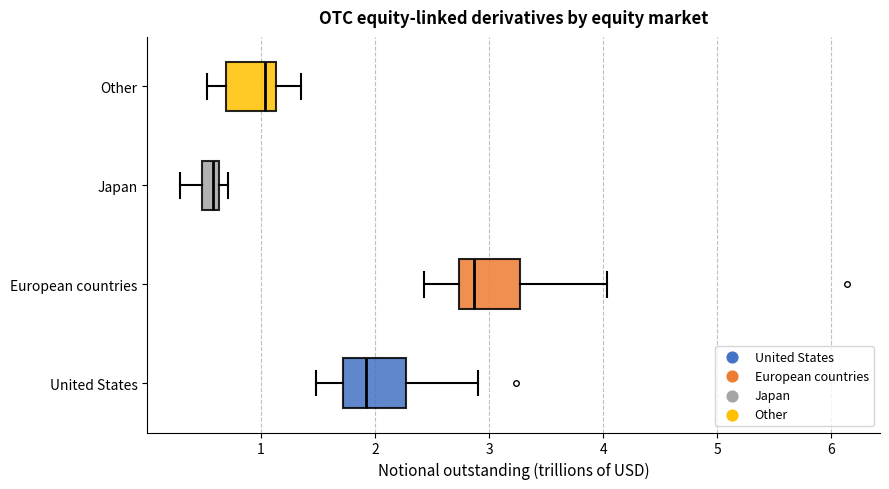

Which box has the furthest to the right median line?

European countries